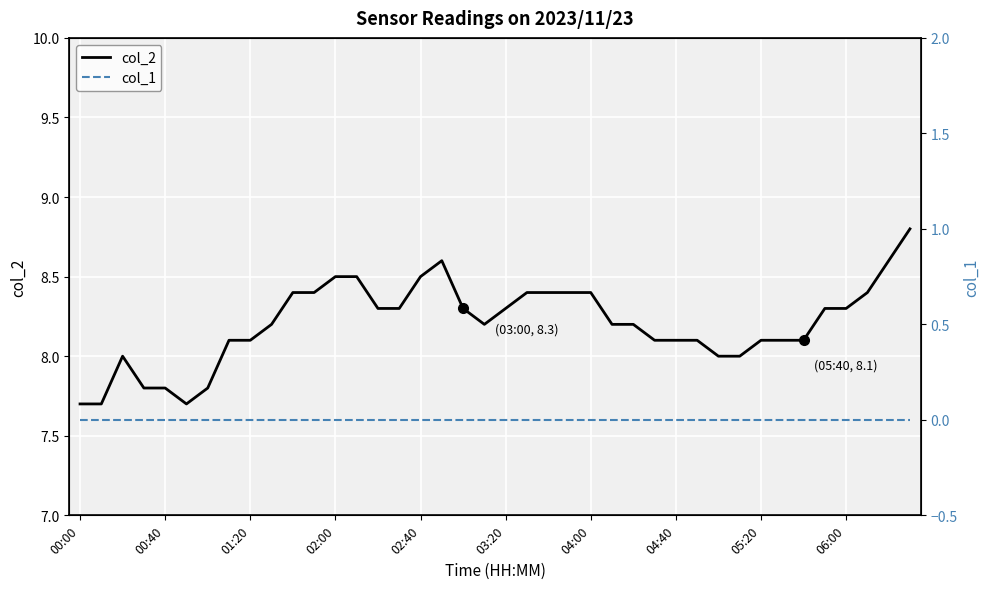

What is the approximate value of col_2 at 05:20?

8.1